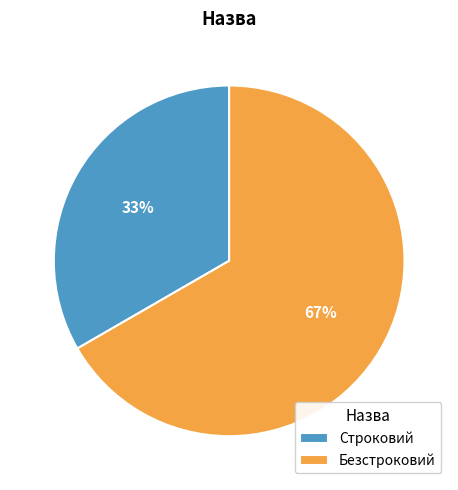

To the nearest percent, what portion does Строковий represent?

33%